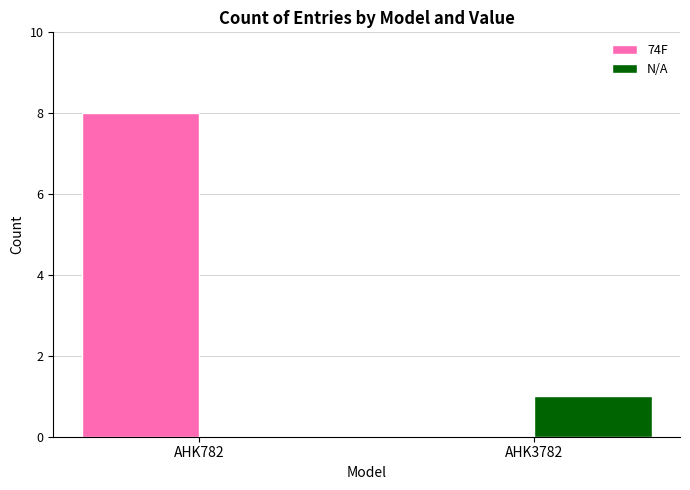

How many positive values does the N/A series have?

1